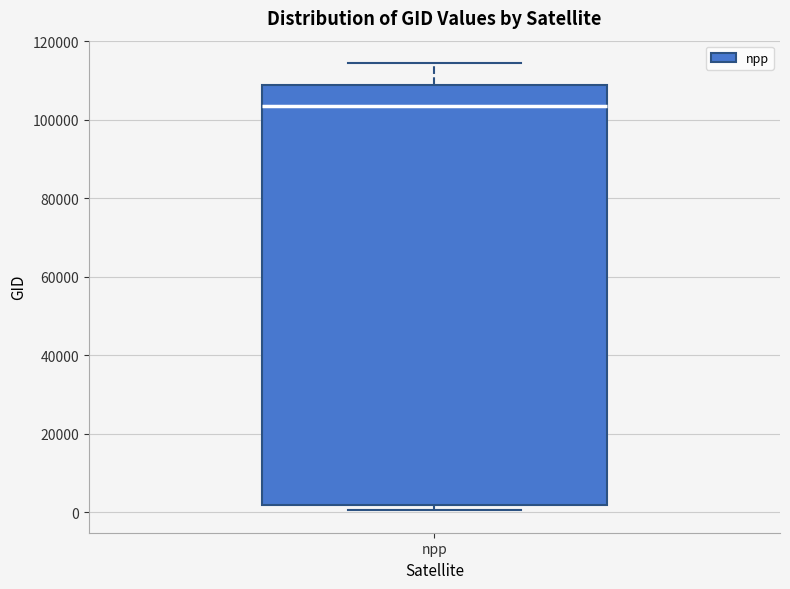

Where is the upper edge of the box for npp on the y-axis? The values are not printed on the chart, so give them approximately, as read against the axis.

108000